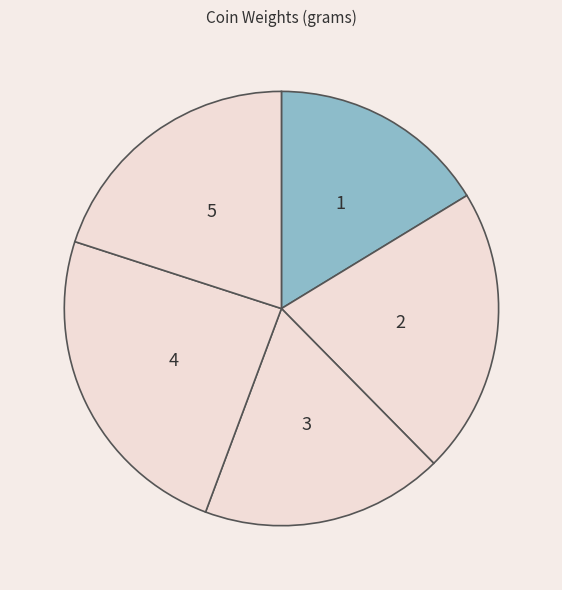

Count the number of slices in the pie.

5